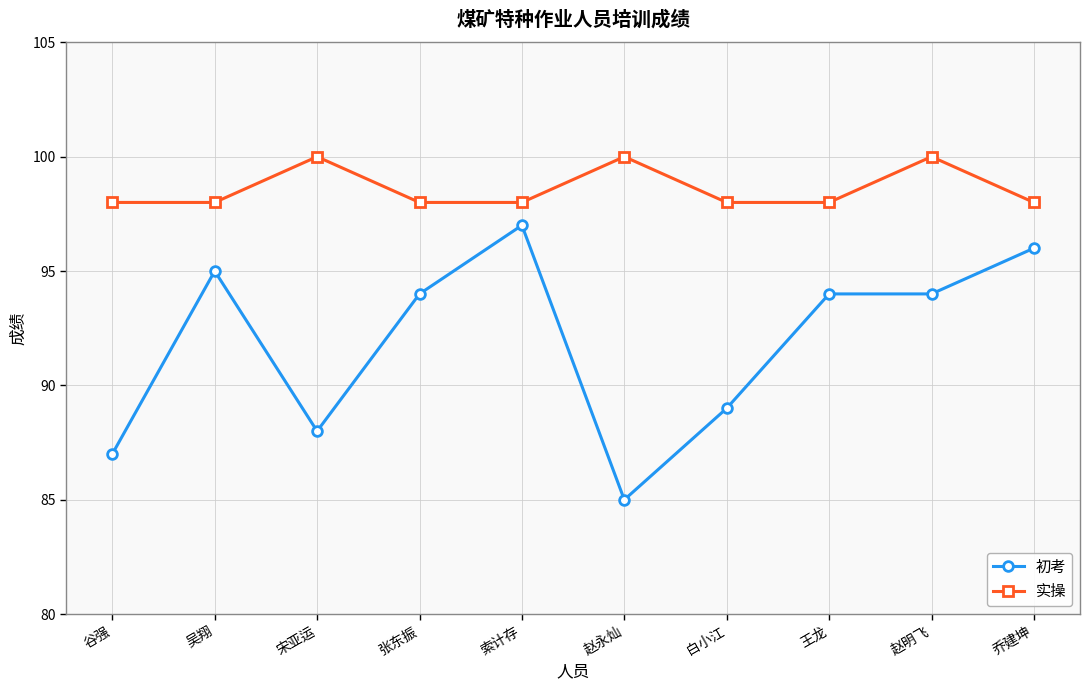

At which label is 初考 closest to 91?

白小江